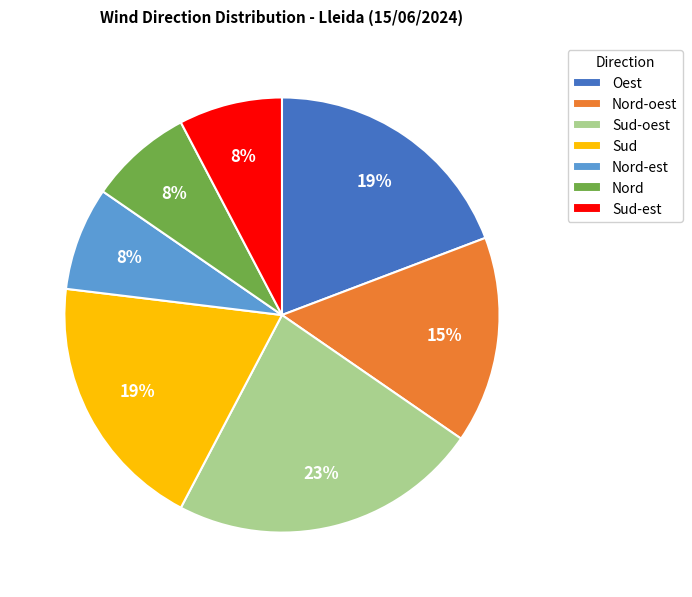

To the nearest percent, what is the difference between the largest and smallest slice percentages?

15%